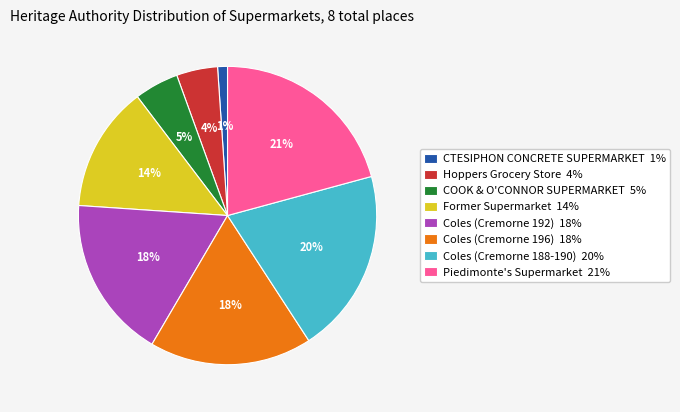

Count the number of slices in the pie.

8